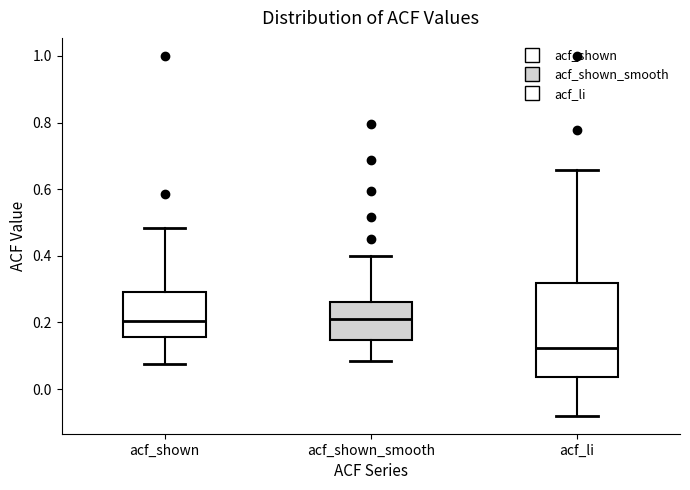

Which box has the lowest median line?

acf_li